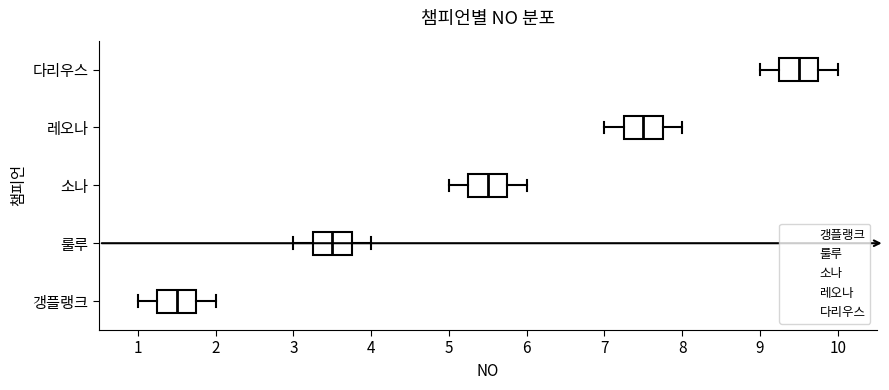

Reading bottom to top, read every box against the x-axis: the position of its median line, the range the box covers, and the ends of its whiskers. The values are not printed on the chart, so give them approximately, as read against the axis.

갱플랭크: median 1.5, box 1.3 to 1.8, whiskers 1.0 to 2.0
룰루: median 3.5, box 3.3 to 3.8, whiskers 3.0 to 4.0
소나: median 5.5, box 5.3 to 5.8, whiskers 5.0 to 6.0
레오나: median 7.5, box 7.3 to 7.8, whiskers 7.0 to 8.0
다리우스: median 9.5, box 9.3 to 9.8, whiskers 9.0 to 10.0